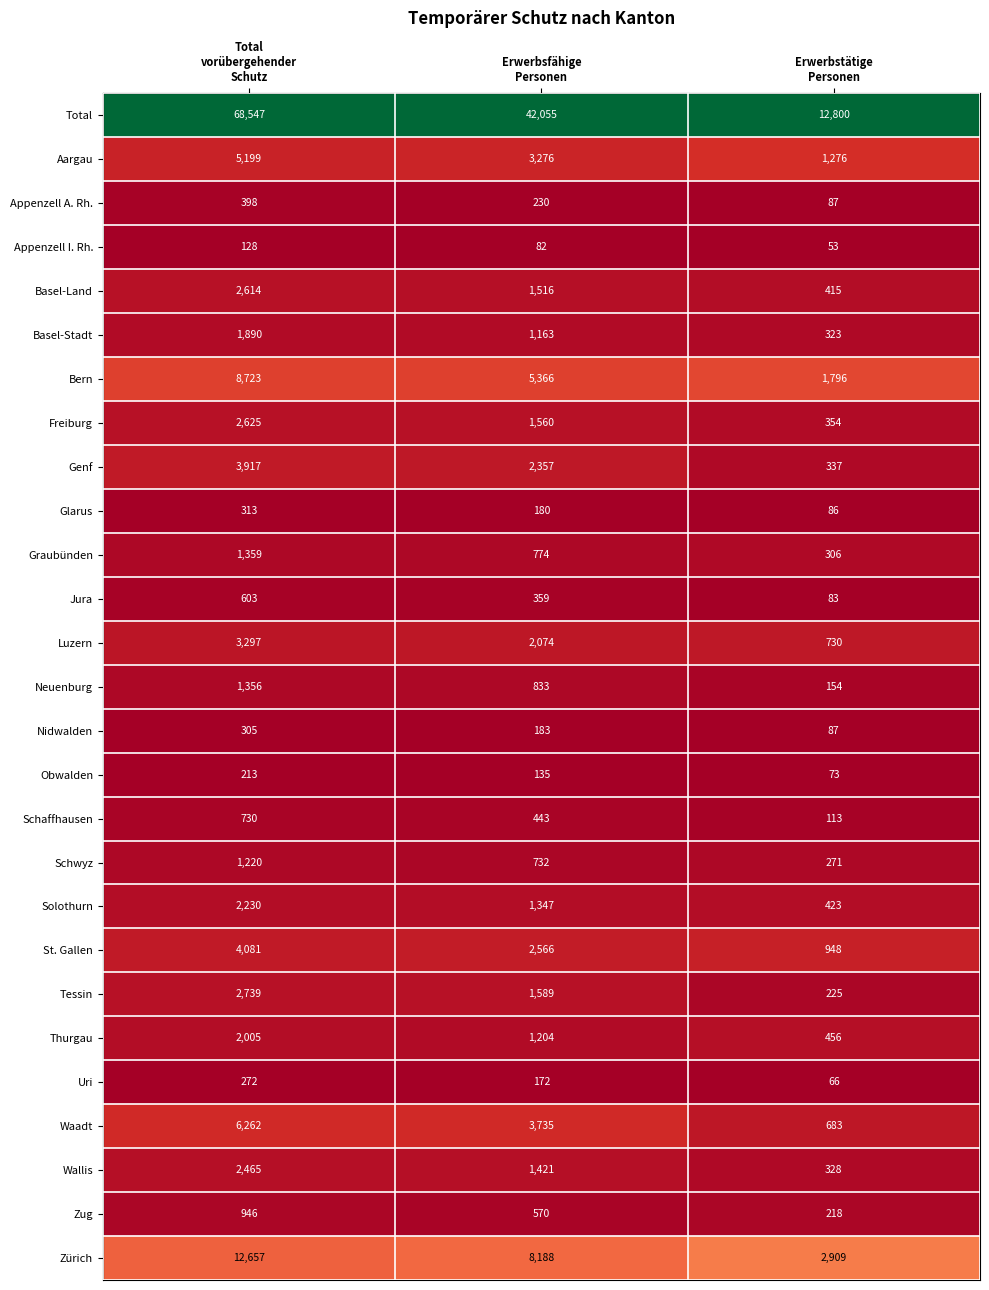

What is the average value of the Wallis series?

1405